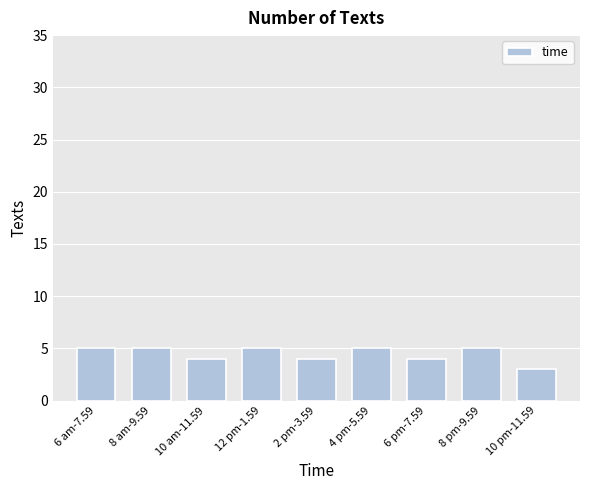

Reading left to right, list all the values displayed in this chart.

6 am-7.59=5	8 am-9.59=5	10 am-11.59=4	12 pm-1.59=5	2 pm-3.59=4	4 pm-5.59=5	6 pm-7.59=4	8 pm-9.59=5	10 pm-11.59=3